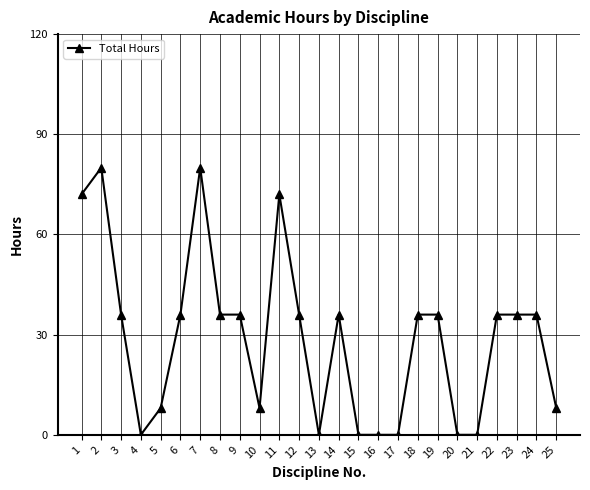

What is the average value?

29